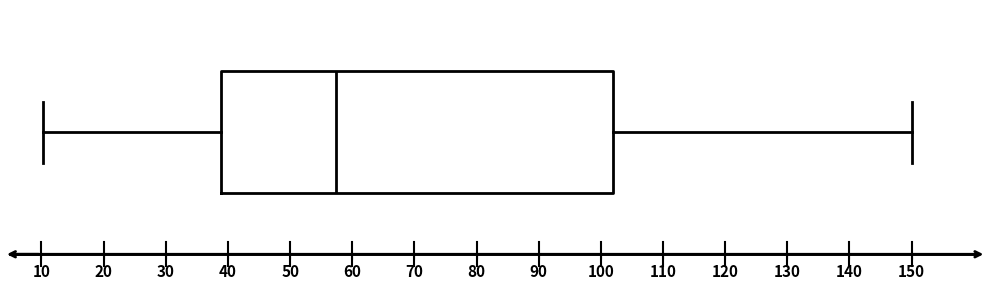

Where does the median line of the box sit on the x-axis? The values are not printed on the chart, so give them approximately, as read against the axis.

57